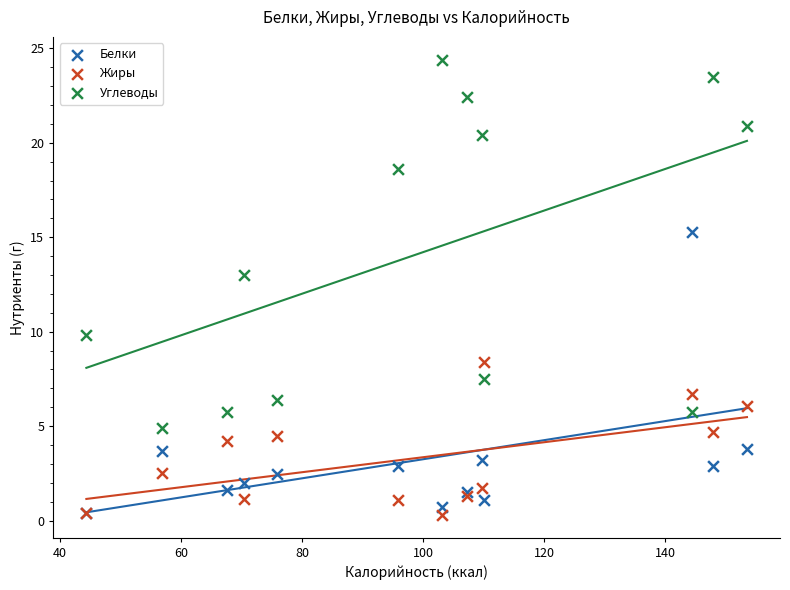

Which series reaches the maximum Y coordinate?

Углеводы